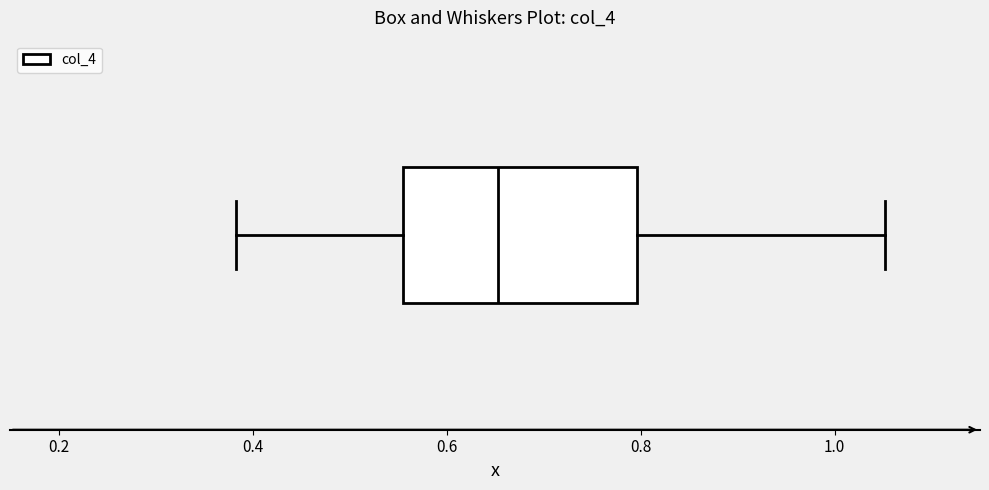

Where is the left edge of the box on the x-axis? The values are not printed on the chart, so give them approximately, as read against the axis.

0.56